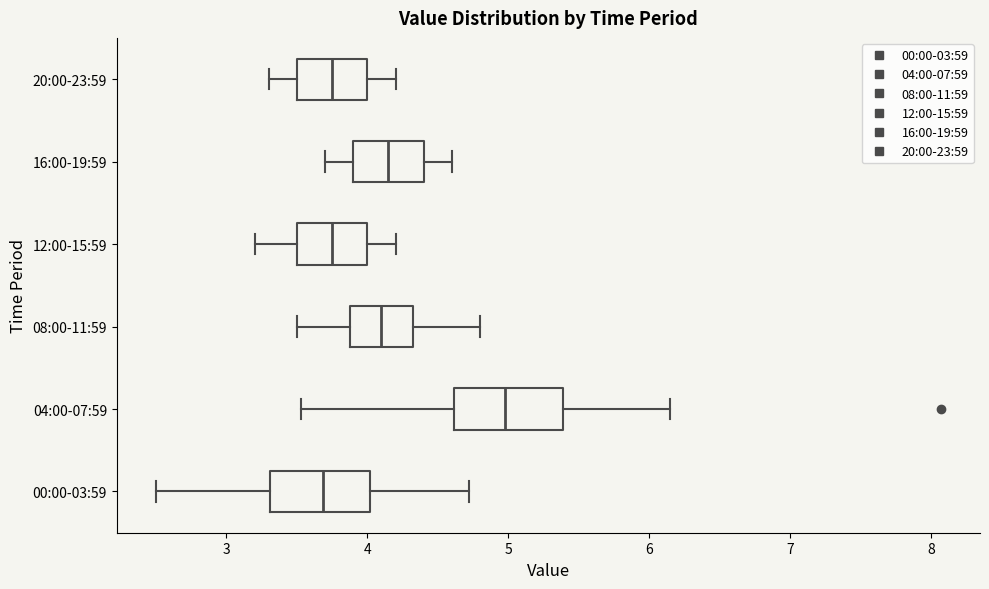

Which box's median line is the furthest to the right?

04:00-07:59